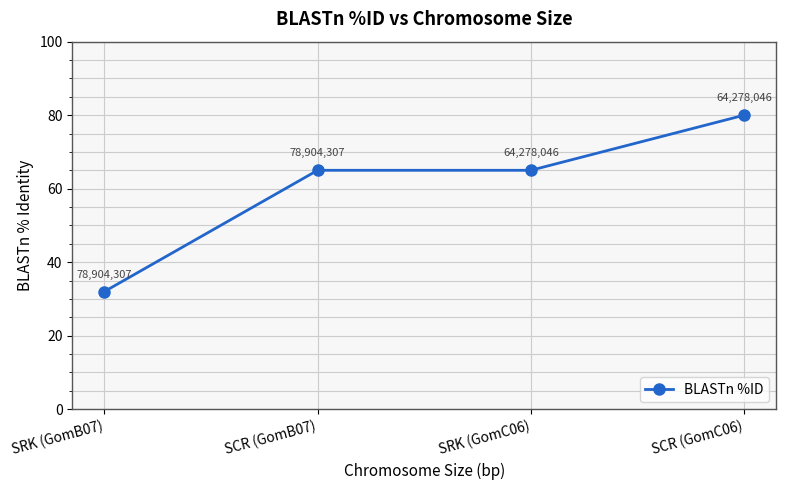

How many values are between 65 and 80?

3